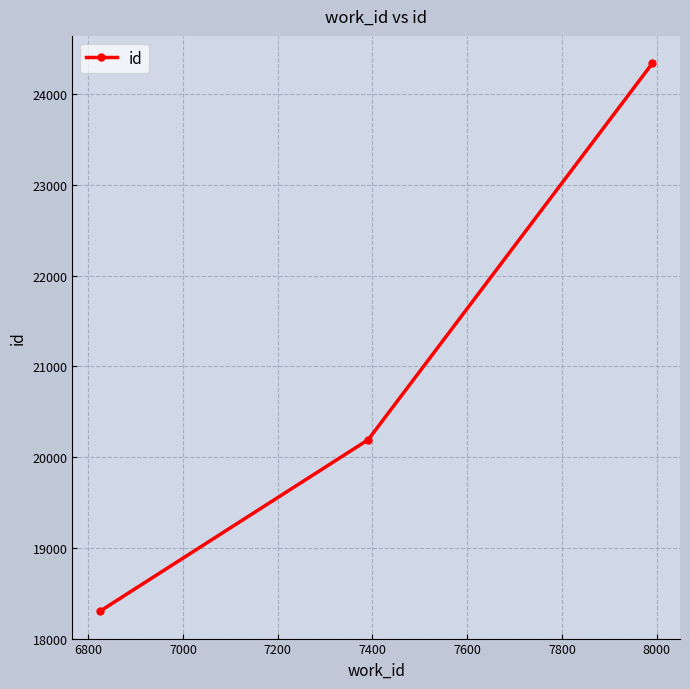

What is the minimum value shown in the chart?

18302